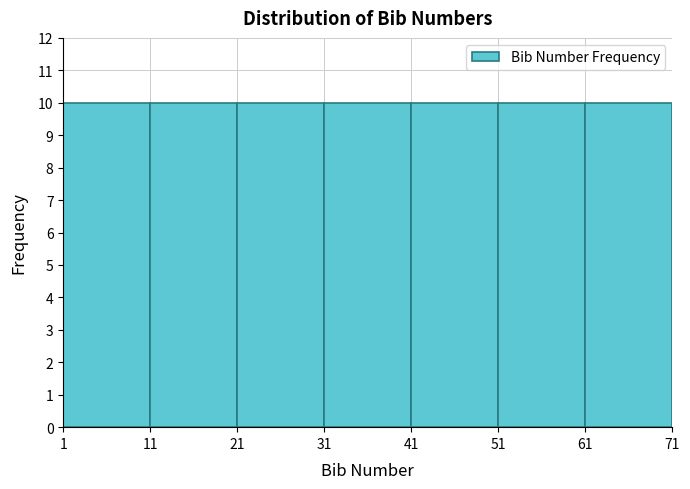

How tall is the bar that spans 21 to 31 on the x-axis? The values are not printed on the chart, so give them approximately, as read against the axis.

10